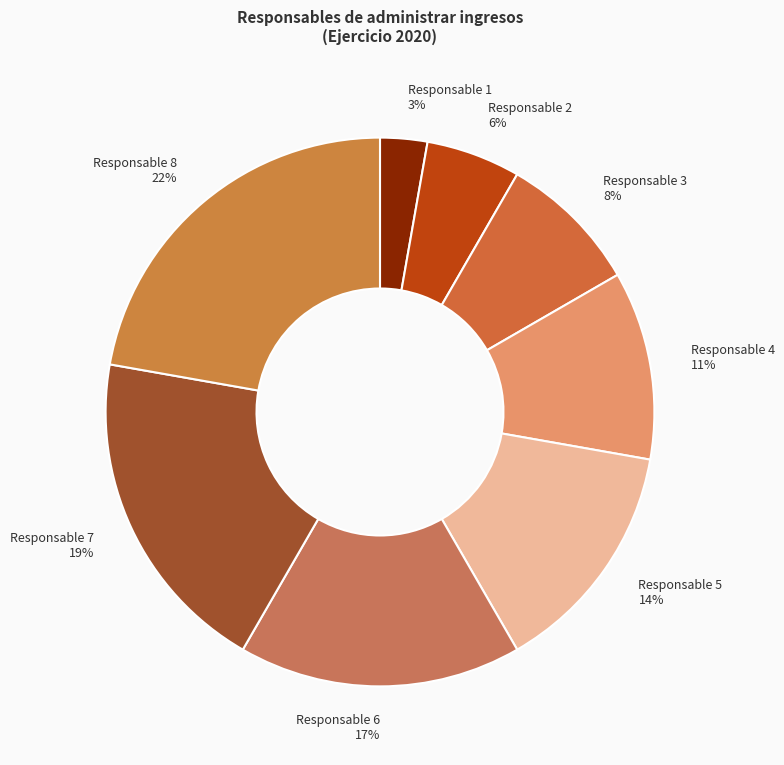

Does Responsable 4 represent more than half of the total?

No